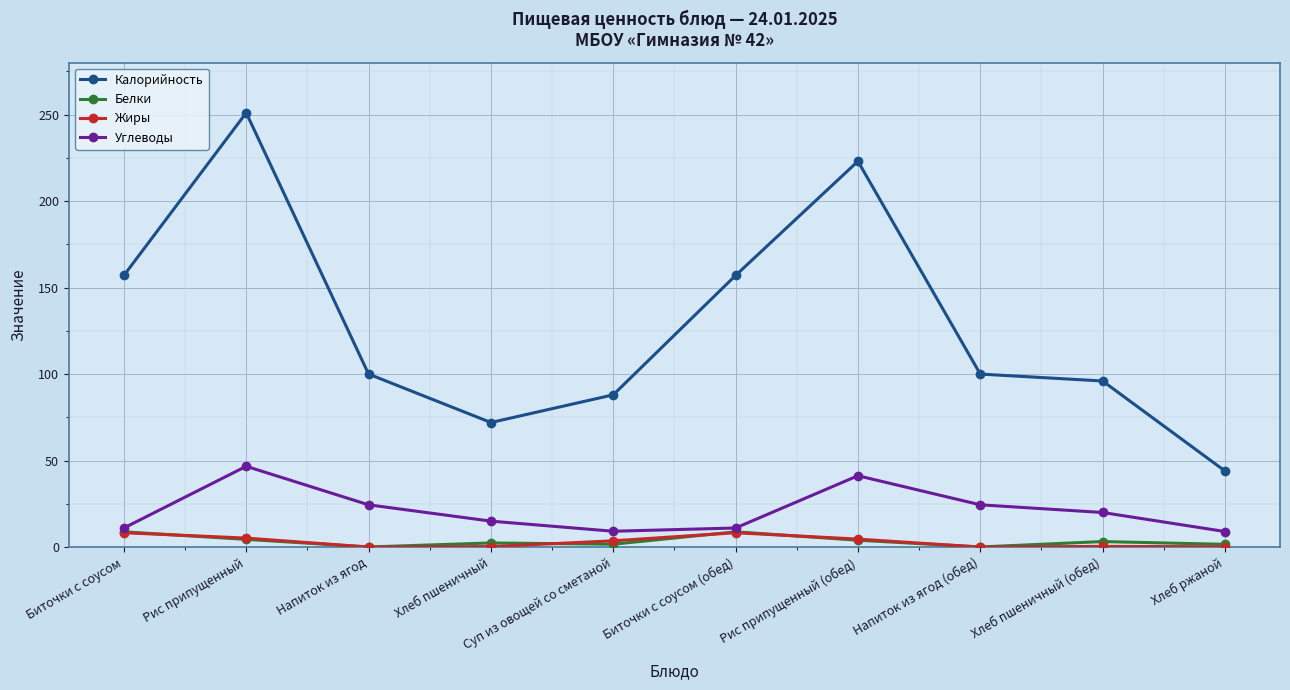

True or false: Углеводы and Калорийность cross at least once.

False